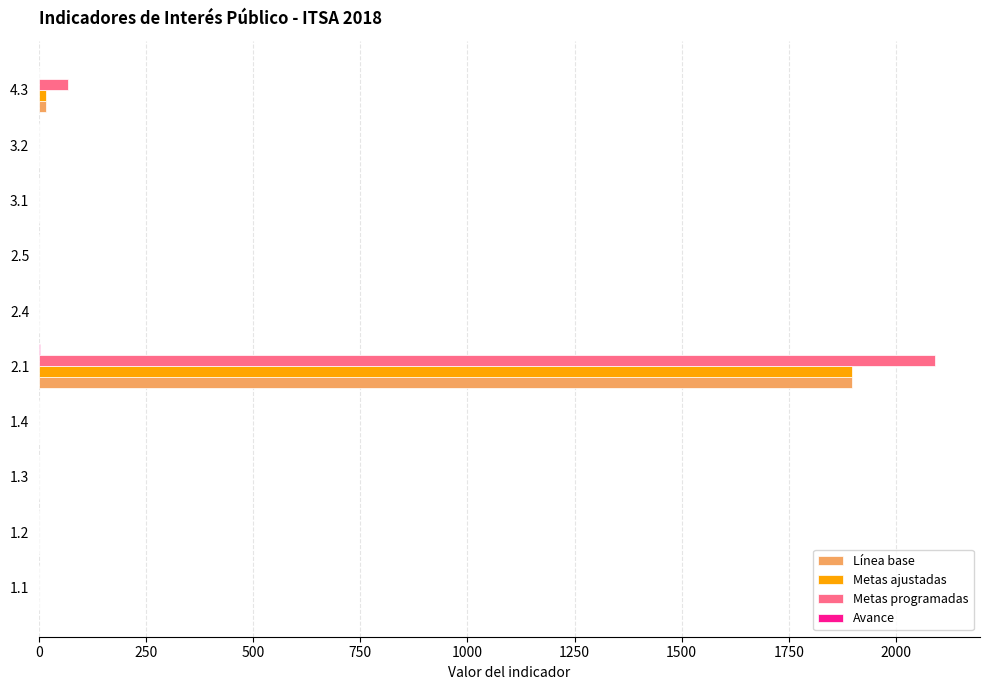

At which category is the sum across all series the highest?

2.1